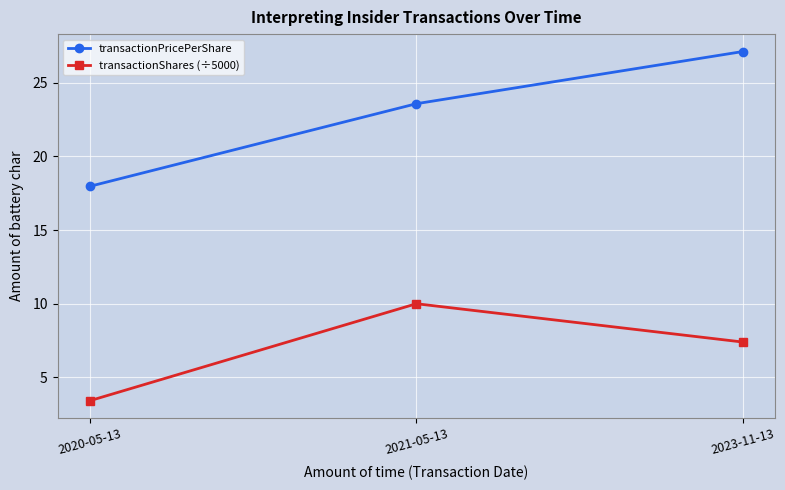

What is the approximate value of transactionPricePerShare at 2021-05-13?

23.6